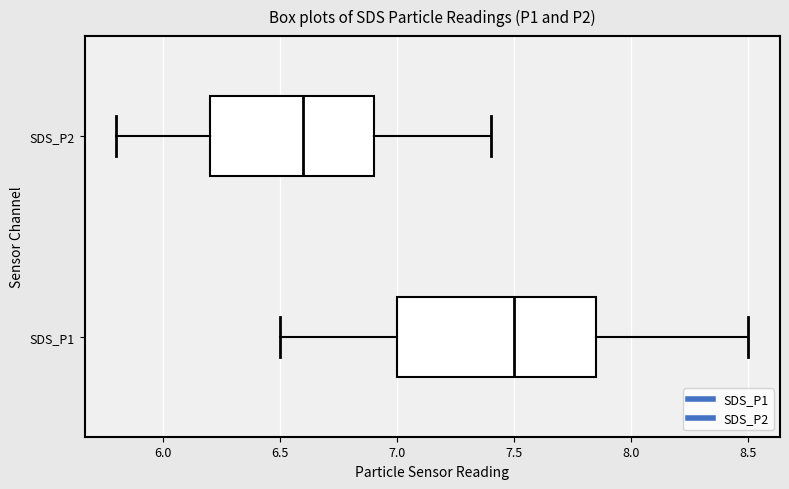

Reading bottom to top, transcribe this box plot: for each box, give where its median line is, the range the box spans, and where its two whiskers end, as read against the x-axis. The values are not printed on the chart, so give them approximately, as read against the axis.

SDS_P1: median 7.50, box 7.00 to 7.85, whiskers 6.50 to 8.50
SDS_P2: median 6.60, box 6.20 to 6.90, whiskers 5.80 to 7.40